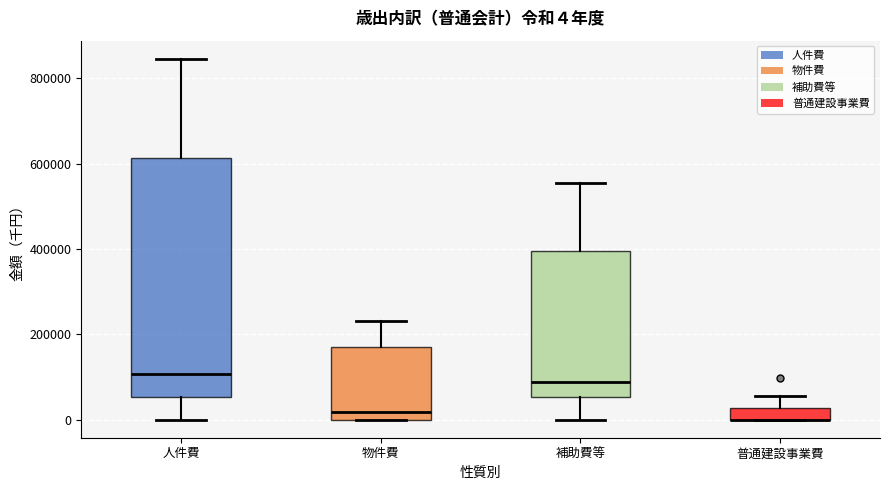

Comparing the boxes themselves (not the whiskers), which one is the tallest?

人件費